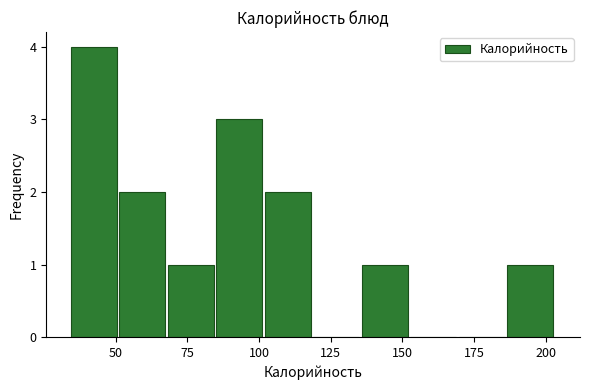

Around what value on the x-axis is the tallest bar? Give the approximate position of its centre, as read against the axis.

40